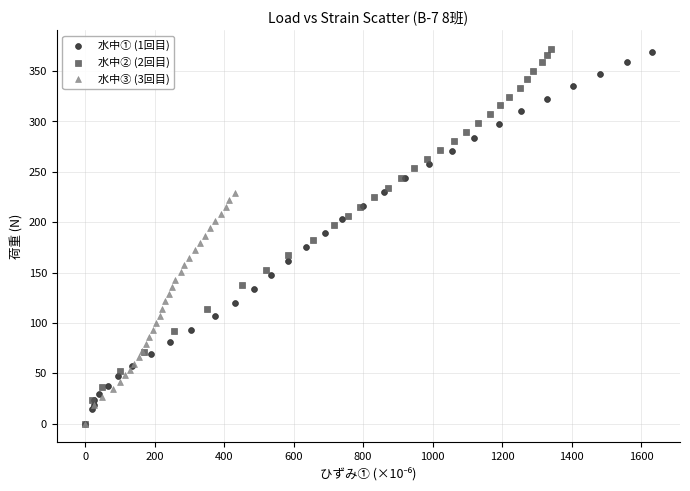

Which series has the largest Y range (max minus min)?

水中② (2回目)